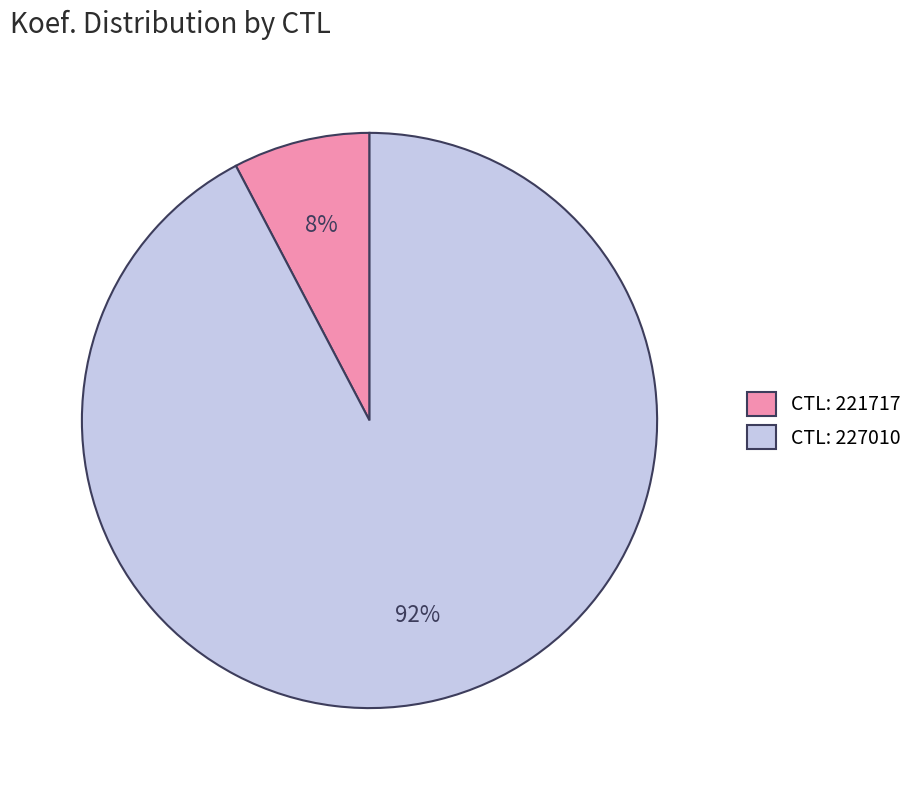

To the nearest percent, what portion does CTL: 221717 represent?

8%